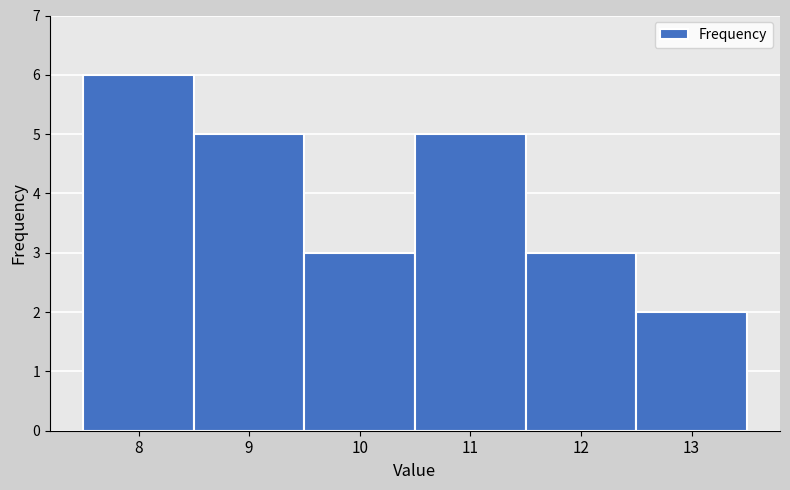

Reading left to right, list every bar in this chart as the range it spans on the x-axis followed by its height. The values are not printed on the chart, so give them approximately, as read against the axis.

7.5 to 8.5: 6
8.5 to 9.5: 5
9.5 to 10.5: 3
10.5 to 11.5: 5
11.5 to 12.5: 3
12.5 to 13.5: 2